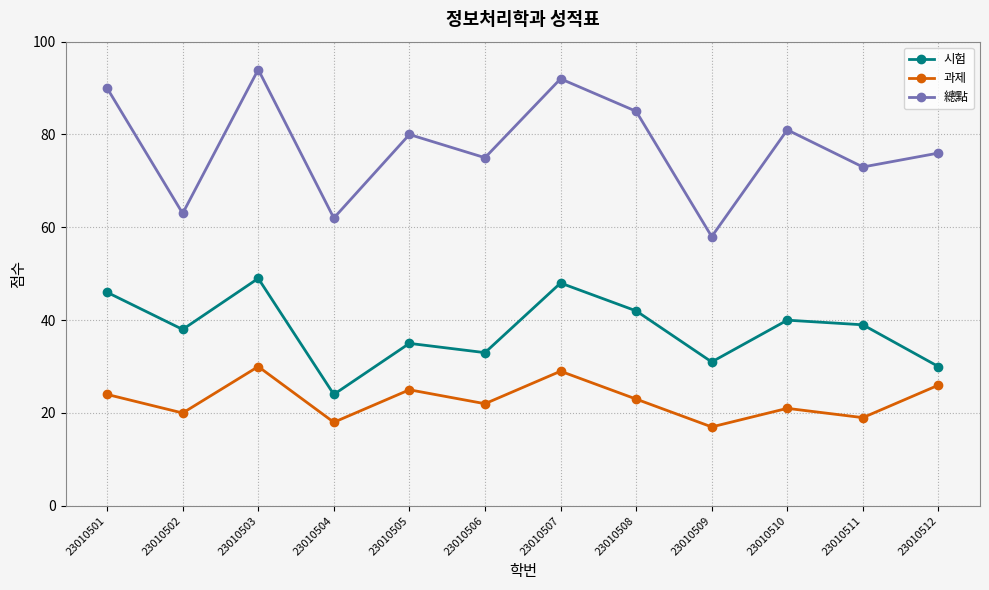

Reading left to right, what are all the values shown in this chart?

시험: 46	38	49	24	35	33	48	42	31	40	39	30
과제: 24	20	30	18	25	22	29	23	17	21	19	26
總點: 90	63	94	62	80	75	92	85	58	81	73	76